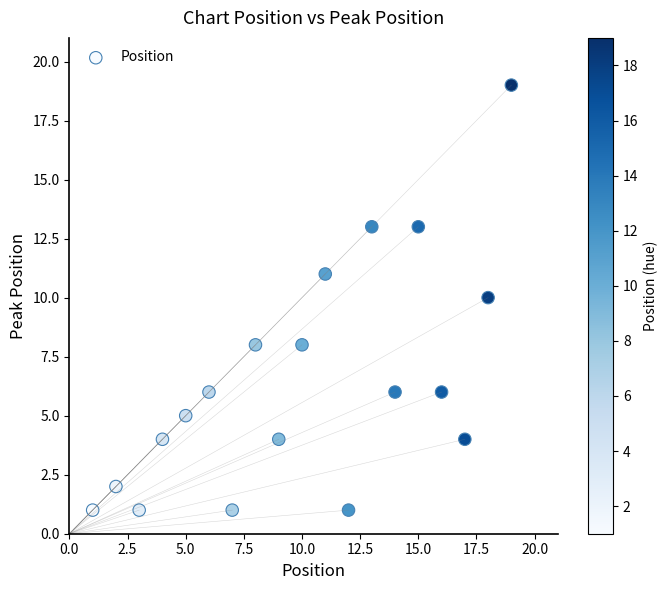

What is the range of X values (max minus min)?

18